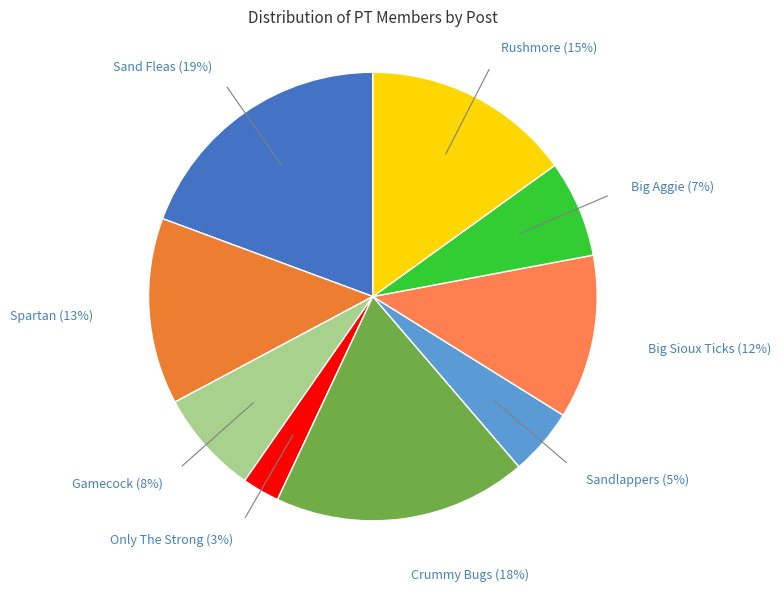

Is there any slice that represents more than half of the pie?

No